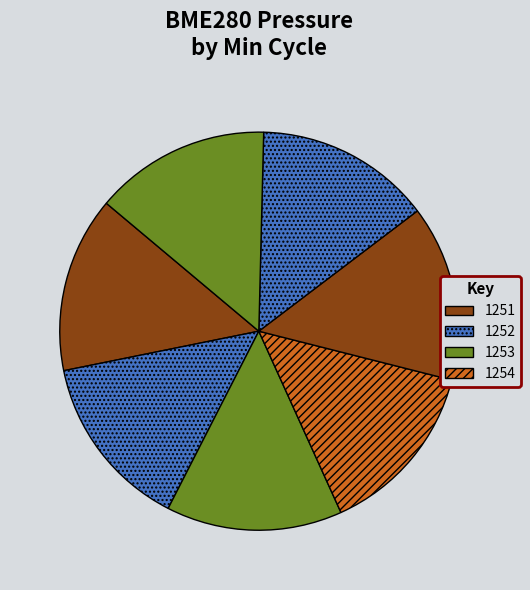

Count the number of slices in the pie.

7